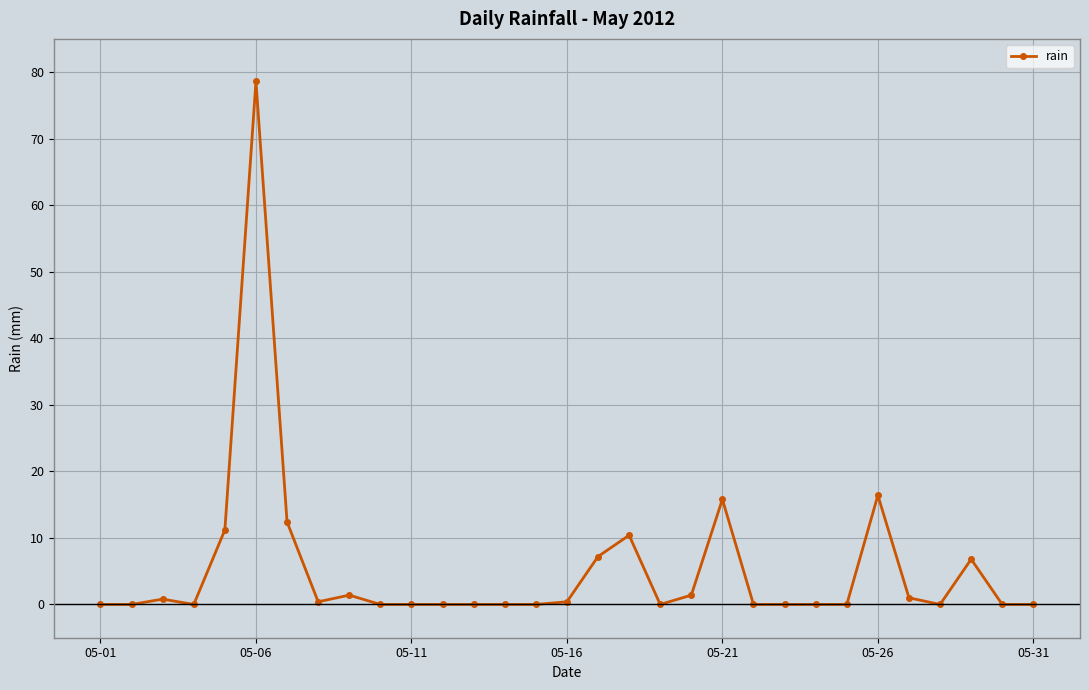

How many lines are shown in the chart?

1